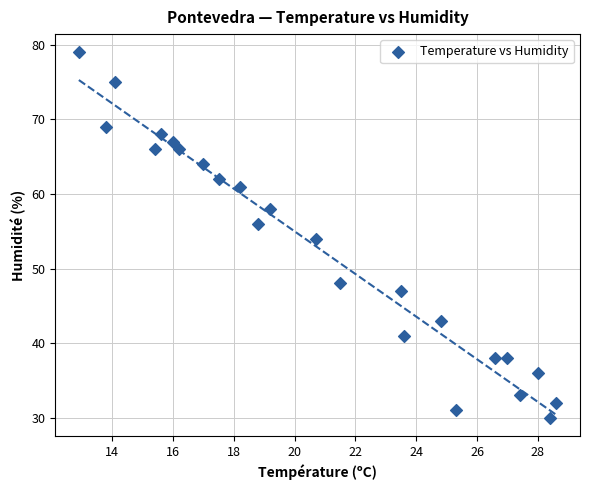

What is the range of Y values (max minus min)?

49